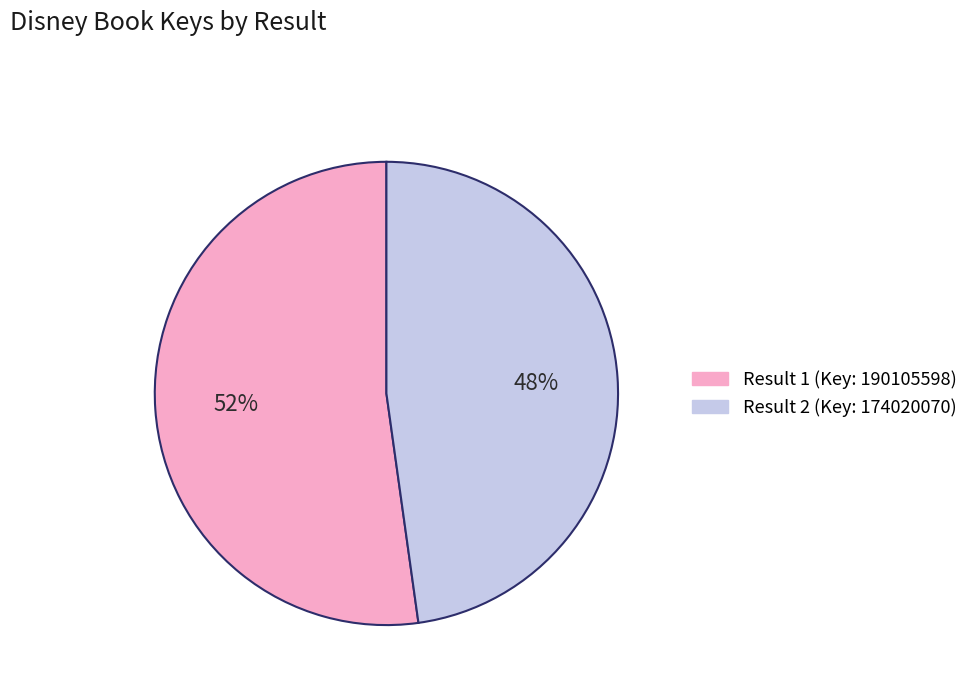

To the nearest percent, what is the difference between the largest and smallest slice percentages?

4%